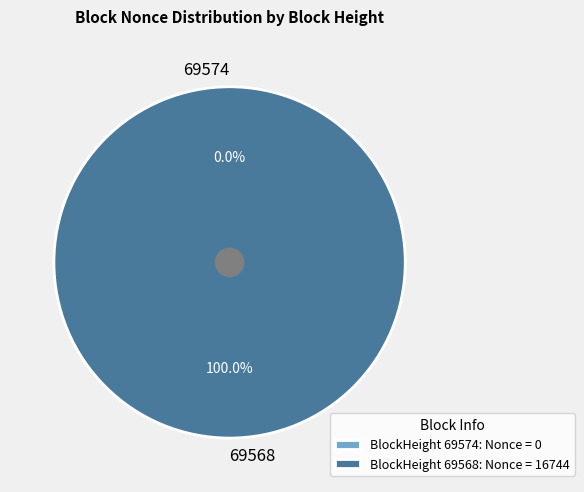

To the nearest percent, what is the combined percentage of 69568 and 69574?

100%